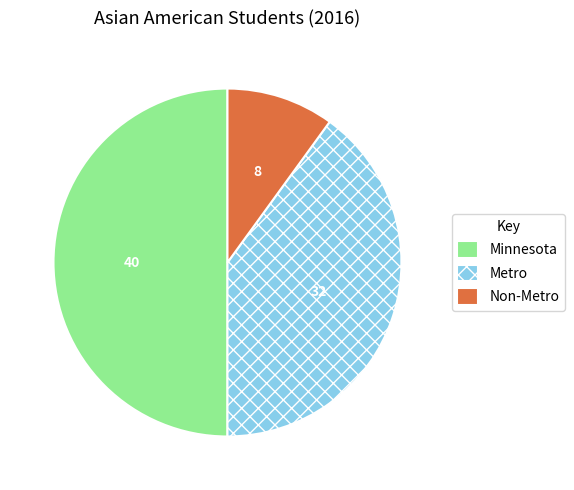

The Metro slice represents 51% of the pie. True or false?

False